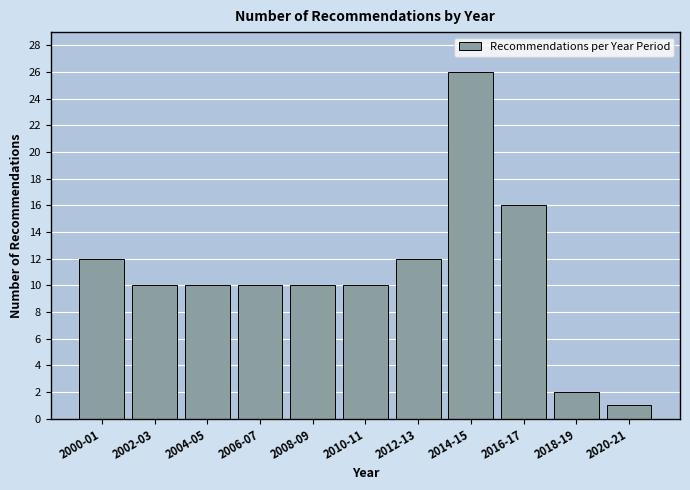

Reading left to right, list all the values displayed in this chart.

12	10	10	10	10	10	12	26	16	2	1